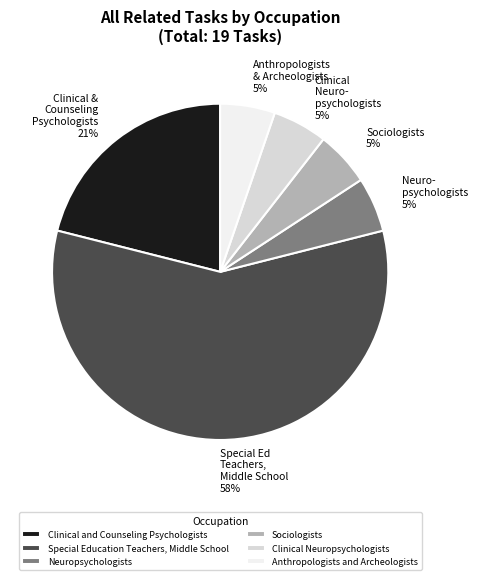

Does any single category account for the majority?

Yes